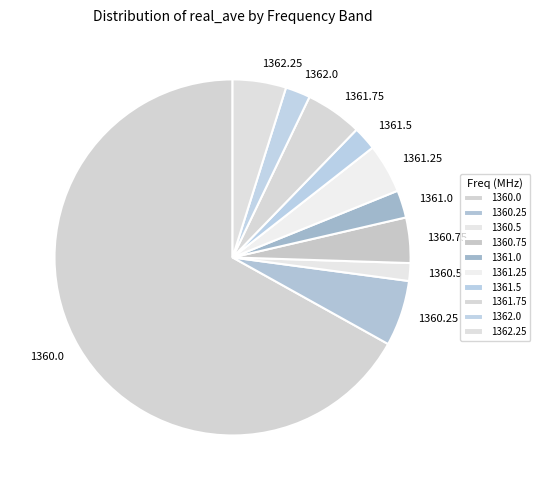

Is the sum of 1362.0 and 1360.75 greater than half?

No